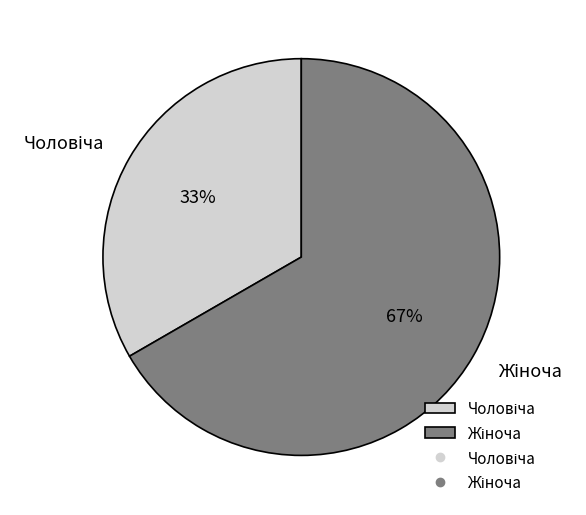

To the nearest percent, what is the average slice percentage?

50%